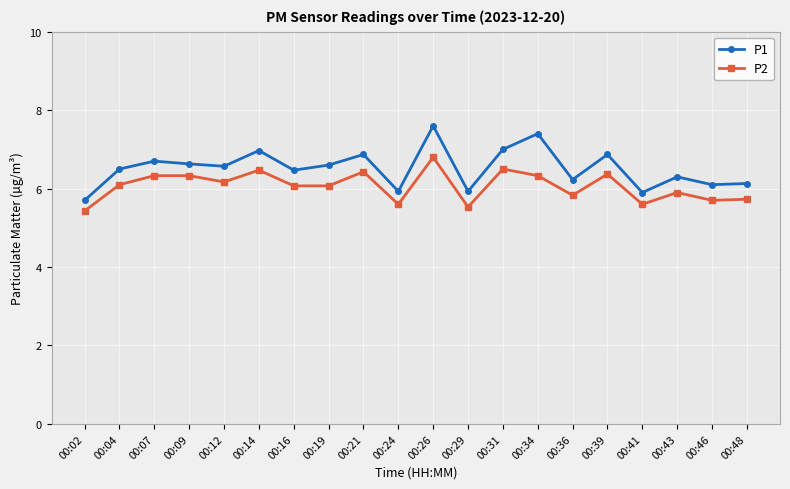

Reading left to right, list all the values displayed in this chart.

P1: 00:02=5.7	00:04=6.5	00:07=6.7	00:09=6.6	00:12=6.6	00:14=7.0	00:16=6.5	00:19=6.6	00:21=6.9	00:24=5.9	00:26=7.6	00:29=5.9	00:31=7.0	00:34=7.4	00:36=6.2	00:39=6.9	00:41=5.9	00:43=6.3	00:46=6.1	00:48=6.1
P2: 00:02=5.4	00:04=6.1	00:07=6.3	00:09=6.3	00:12=6.2	00:14=6.5	00:16=6.1	00:19=6.1	00:21=6.4	00:24=5.6	00:26=6.8	00:29=5.5	00:31=6.5	00:34=6.3	00:36=5.8	00:39=6.4	00:41=5.6	00:43=5.9	00:46=5.7	00:48=5.7